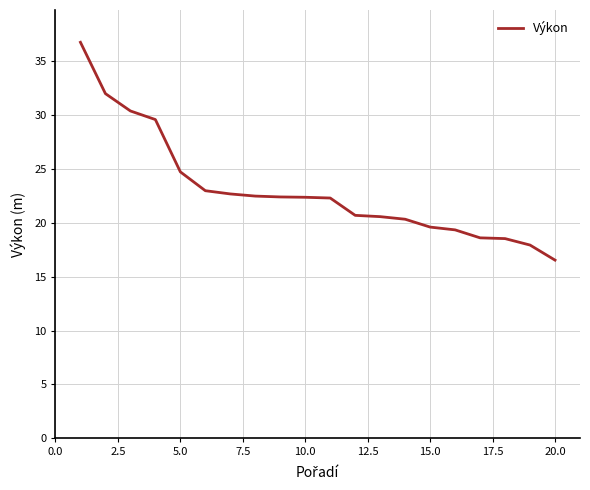

What is the difference between the maximum and minimum values?

20.2